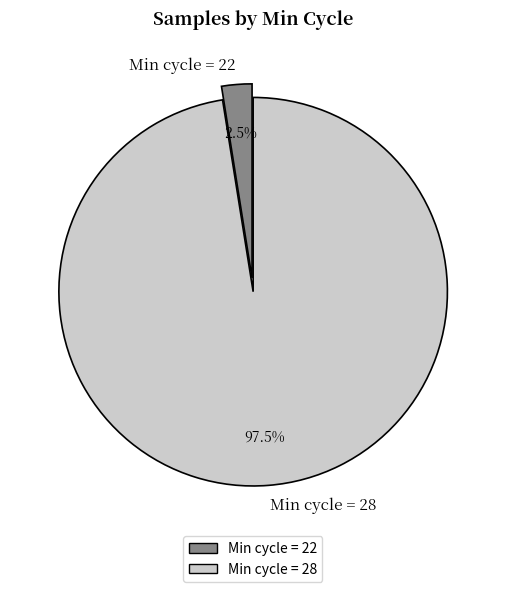

Rank the categories by value from highest to lowest.

Min cycle = 28, Min cycle = 22